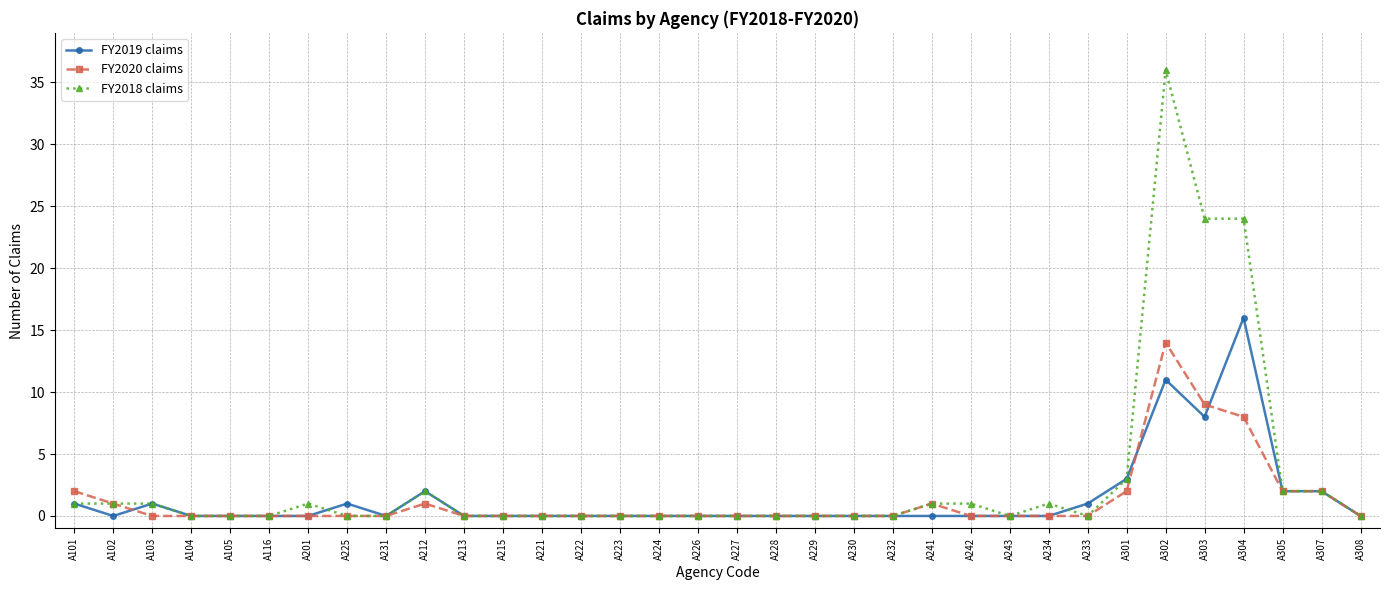

Which series has the largest range (max minus min)?

FY2018 claims